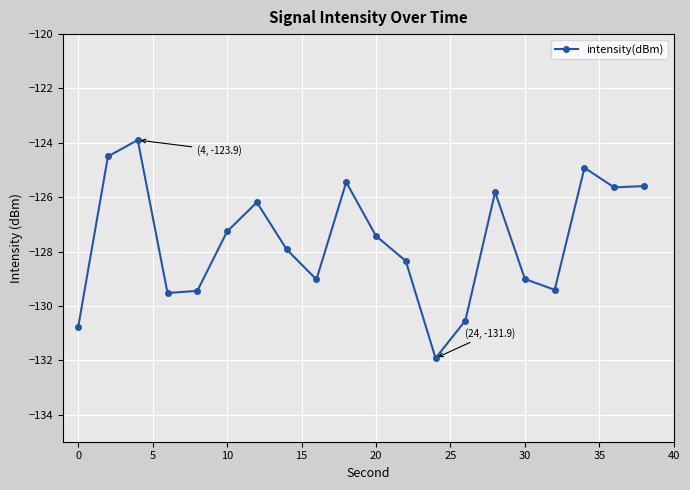

What is the sum of all values?

-2552.6